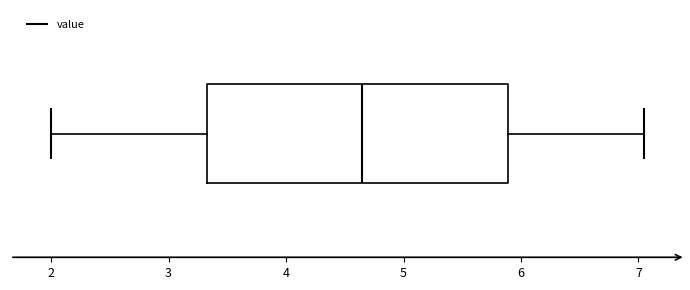

Read this box plot against the x-axis: the position of the median line, the range covered by the box, and the ends of both whiskers. The values are not printed on the chart, so give them approximately, as read against the axis.

median 4.7, box 3.3 to 5.9, whiskers 2.0 to 7.1